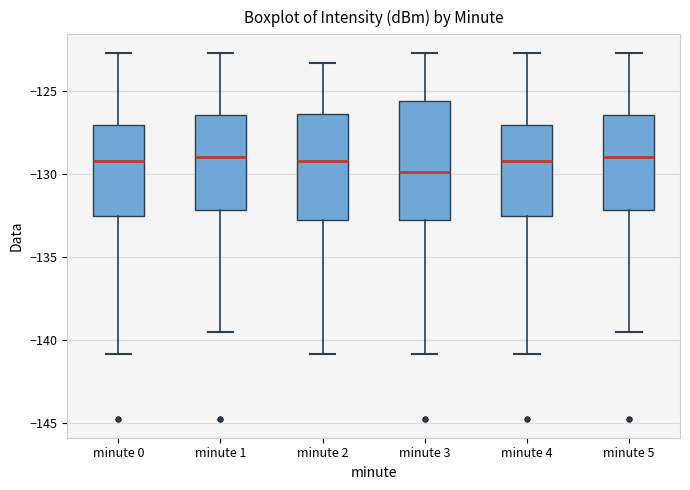

Where is the lower edge of the box for minute 4 on the y-axis? The values are not printed on the chart, so give them approximately, as read against the axis.

-132.5